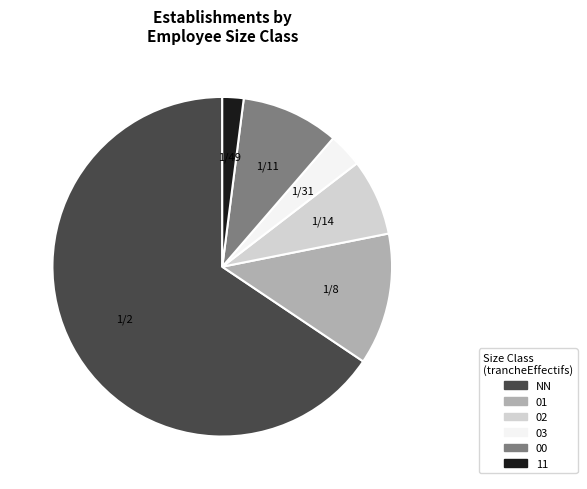

Do 00 and 11 together represent more than half of the pie?

No